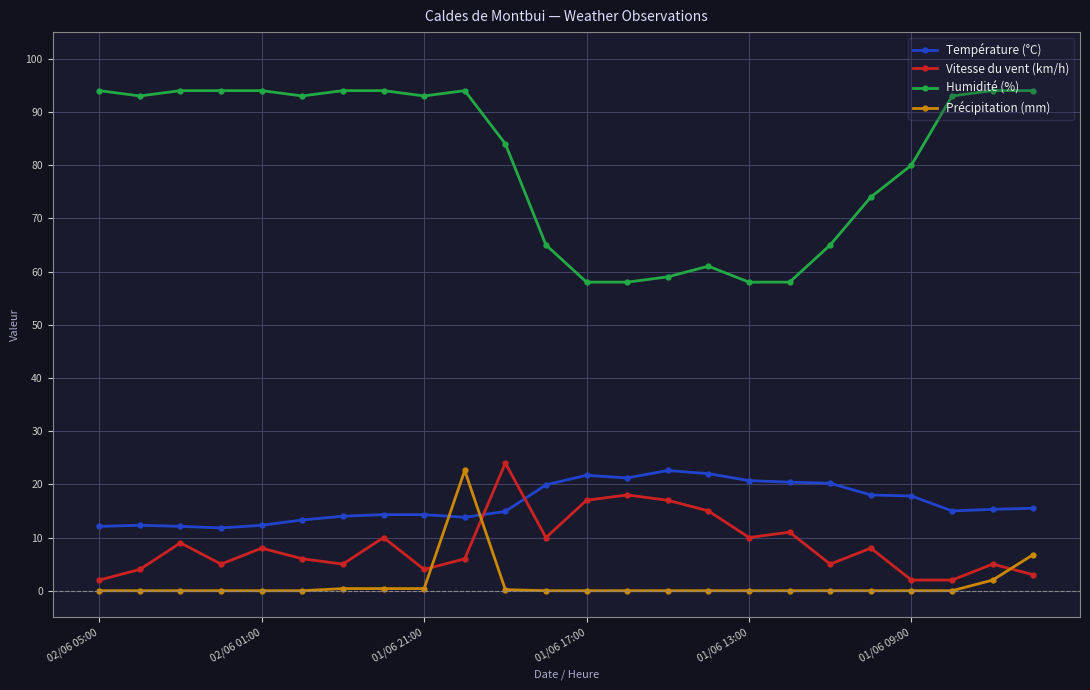

What is the highest value of the Température (°C) series?

22.6